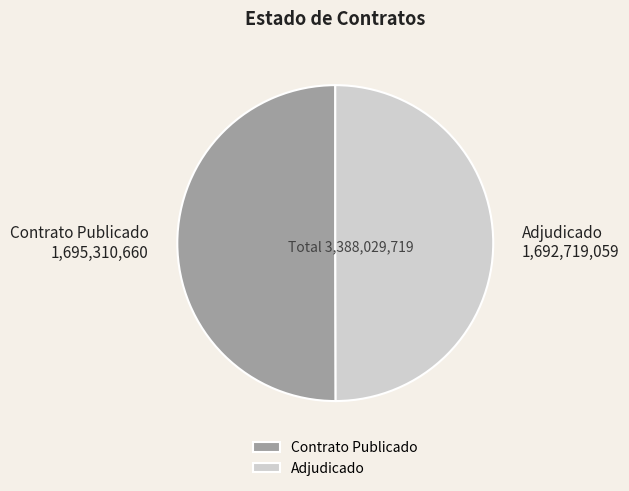

Is it true that Adjudicado is 43% of the pie?

False